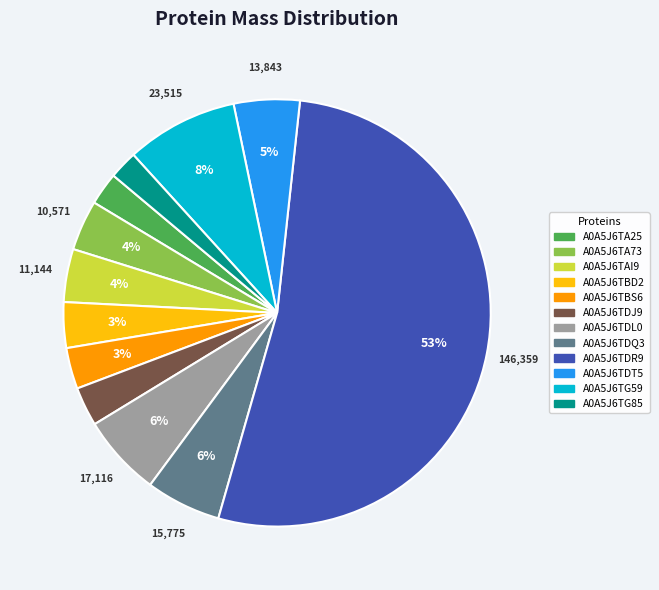

Which slice represents more than half of the pie?

A0A5J6TDR9